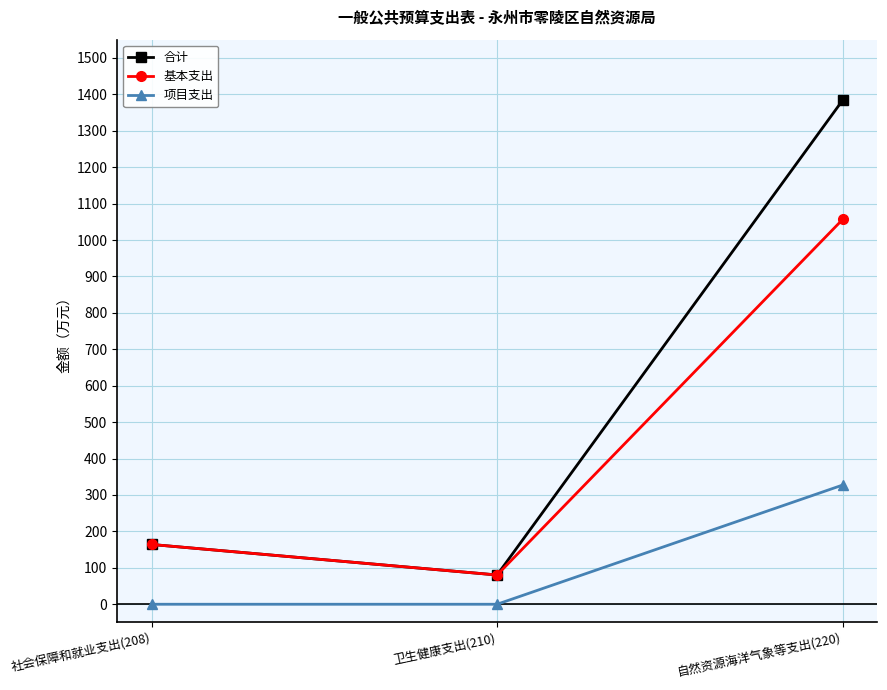

Is this an area chart (filled region under the line)?

No